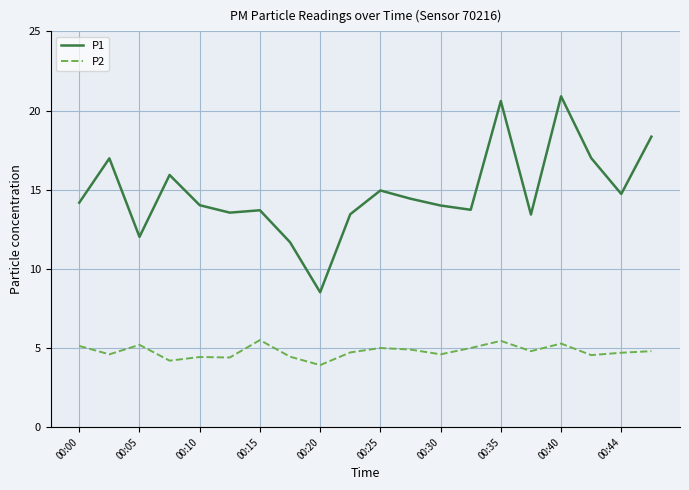

Which series has the widest spread of values?

P1